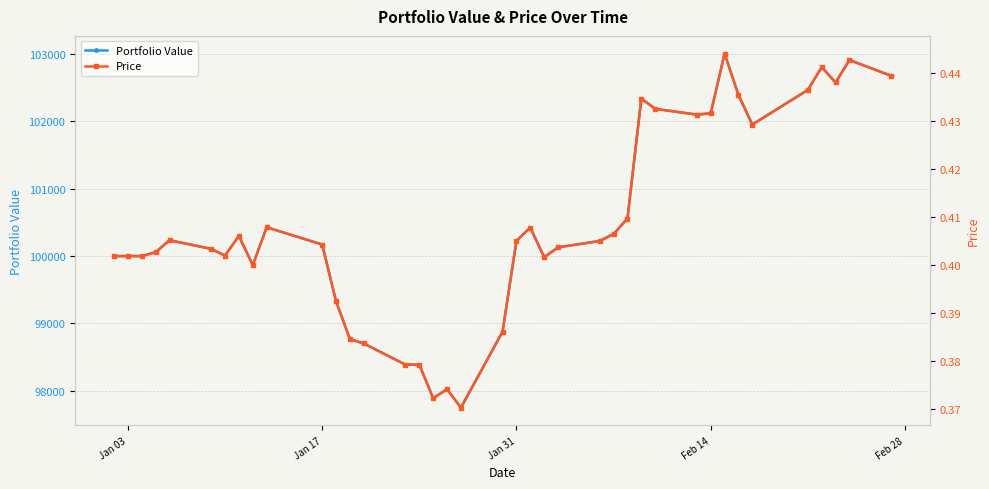

What is the highest value of the Portfolio Value series?

103007.6